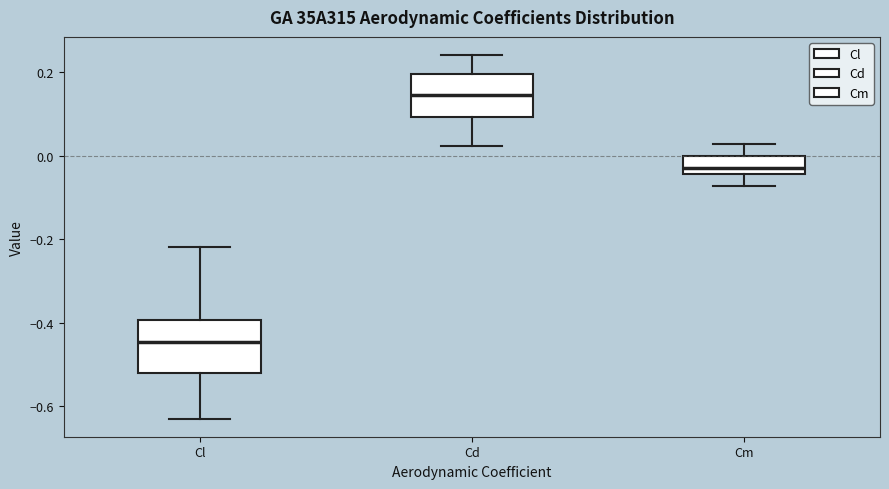

Where does the lower whisker of the box for Cl end on the y-axis? The values are not printed on the chart, so give them approximately, as read against the axis.

-0.62